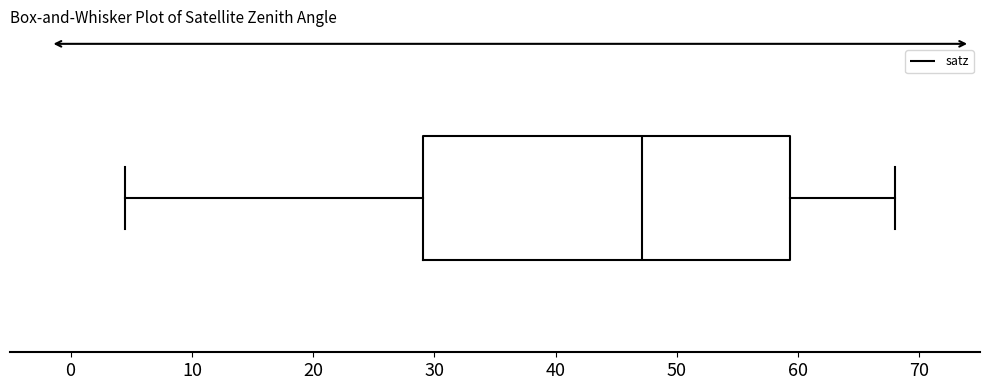

Read this box plot against the x-axis: the position of the median line, the range covered by the box, and the ends of both whiskers. The values are not printed on the chart, so give them approximately, as read against the axis.

median 47, box 29 to 59, whiskers 5 to 68